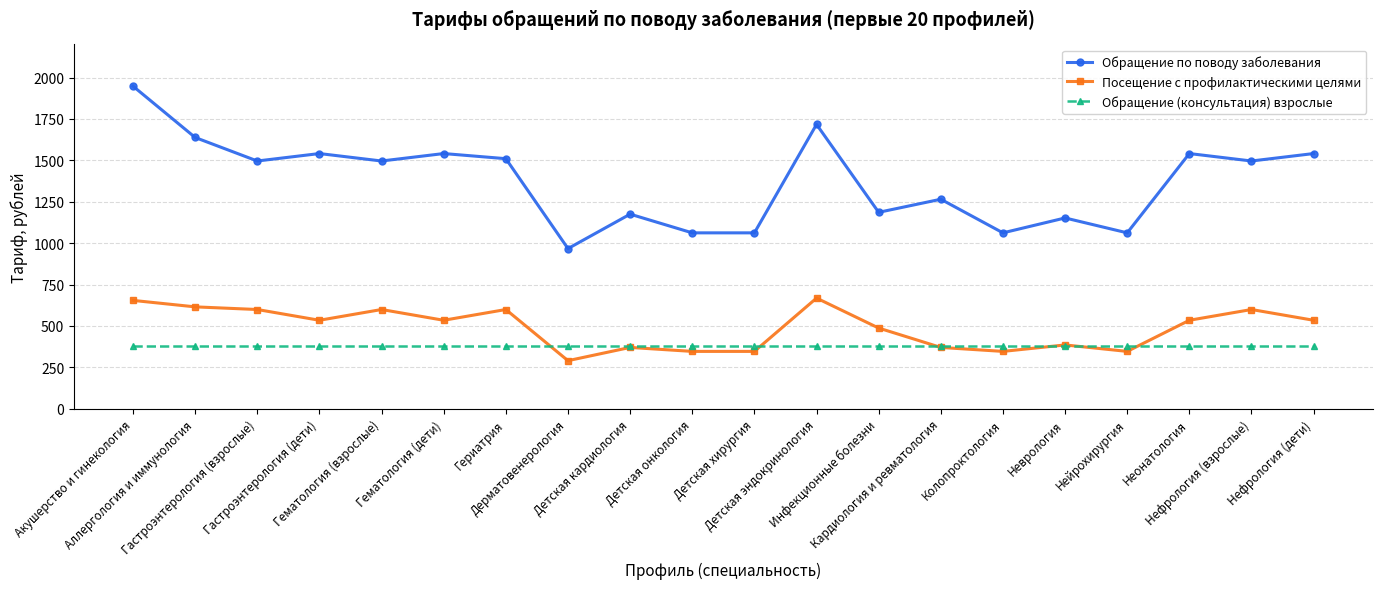

What position from the right is Детская онкология?

11